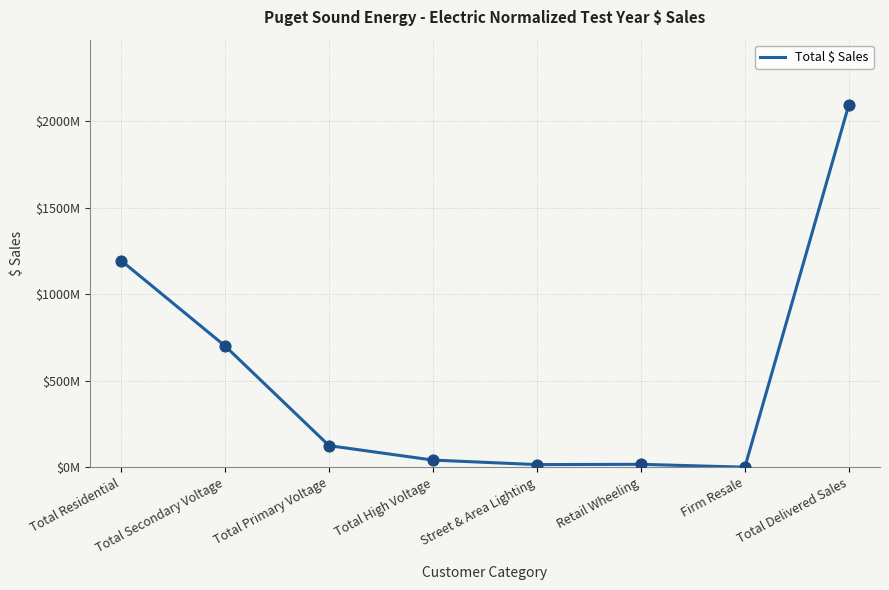

Does the chart have visible grid lines?

Yes